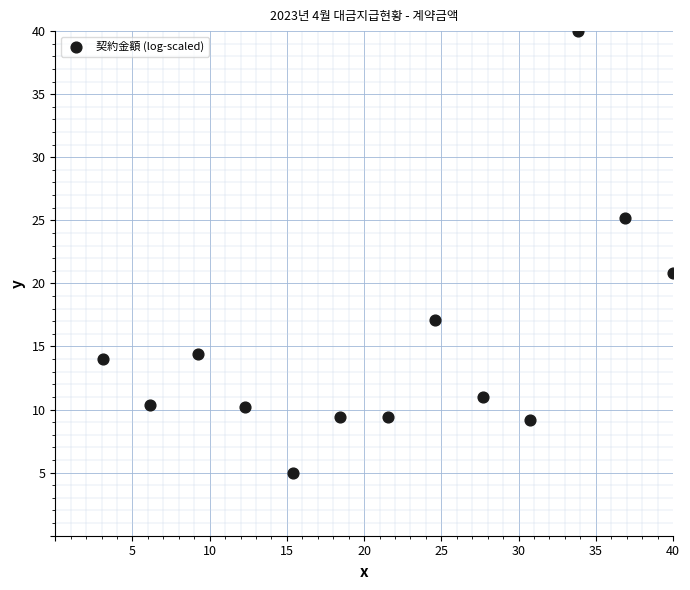

What is the range of X values (max minus min)?

36.9